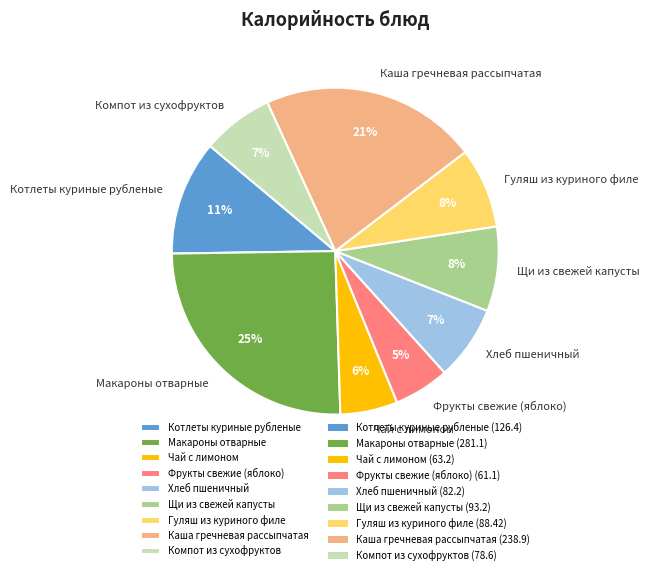

How many segments does this pie chart have?

9